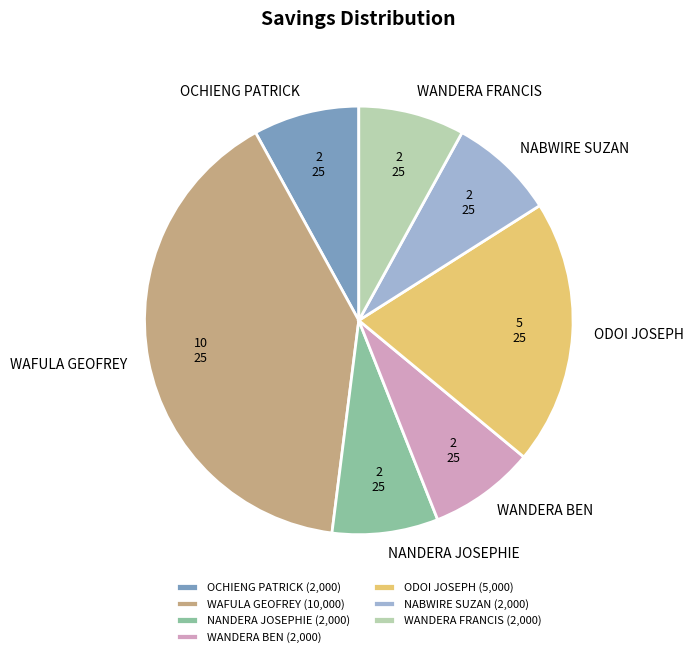

Is it true that WAFULA GEOFREY is 40% of the pie?

True